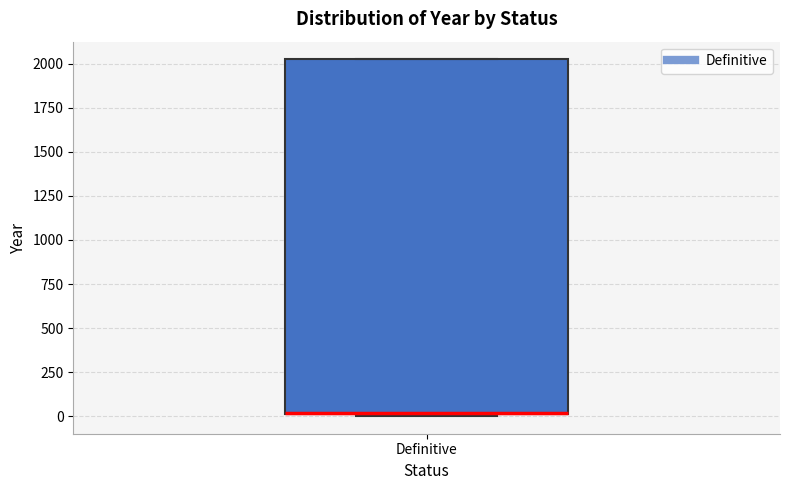

Where is the lower edge of the box for Definitive on the y-axis? The values are not printed on the chart, so give them approximately, as read against the axis.

0